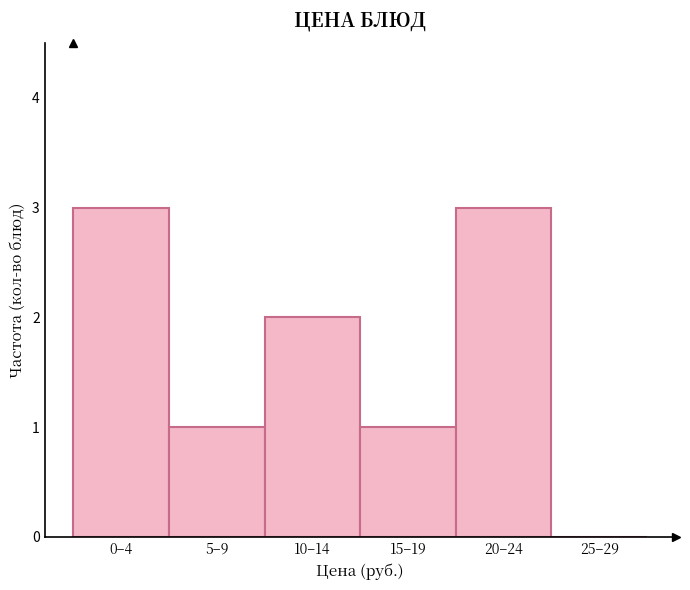

Reading left to right, extract all data points from this chart.

0–4=3	5–9=1	10–14=2	15–19=1	20–24=3	25–29=0